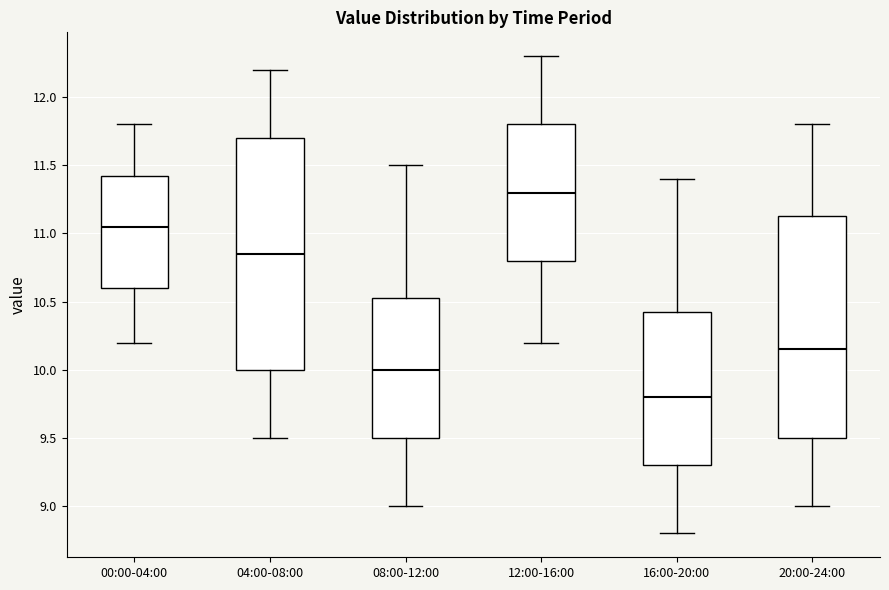

Which box's median line is the highest?

12:00-16:00